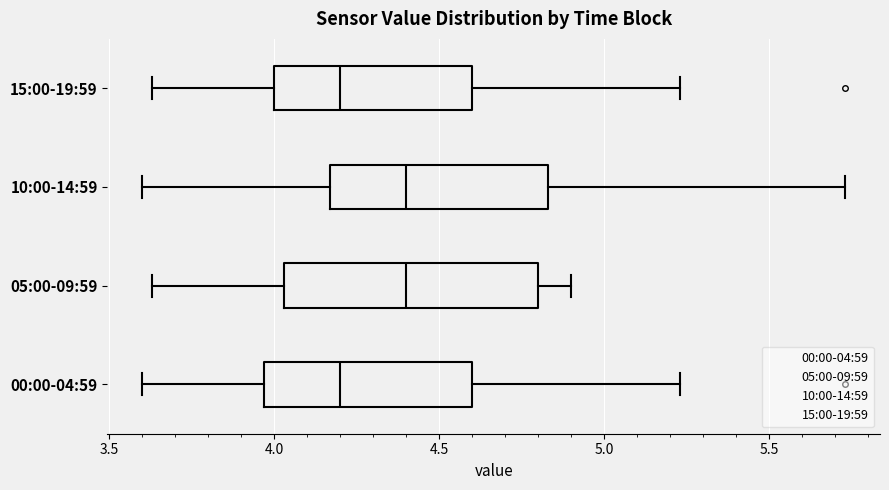

Reading bottom to top, read every box against the x-axis: the position of its median line, the range the box covers, and the ends of its whiskers. The values are not printed on the chart, so give them approximately, as read against the axis.

00:00-04:59: median 4.20, box 3.95 to 4.60, whiskers 3.60 to 5.25
05:00-09:59: median 4.40, box 4.05 to 4.80, whiskers 3.65 to 4.90
10:00-14:59: median 4.40, box 4.15 to 4.85, whiskers 3.60 to 5.75
15:00-19:59: median 4.20, box 4.00 to 4.60, whiskers 3.65 to 5.25